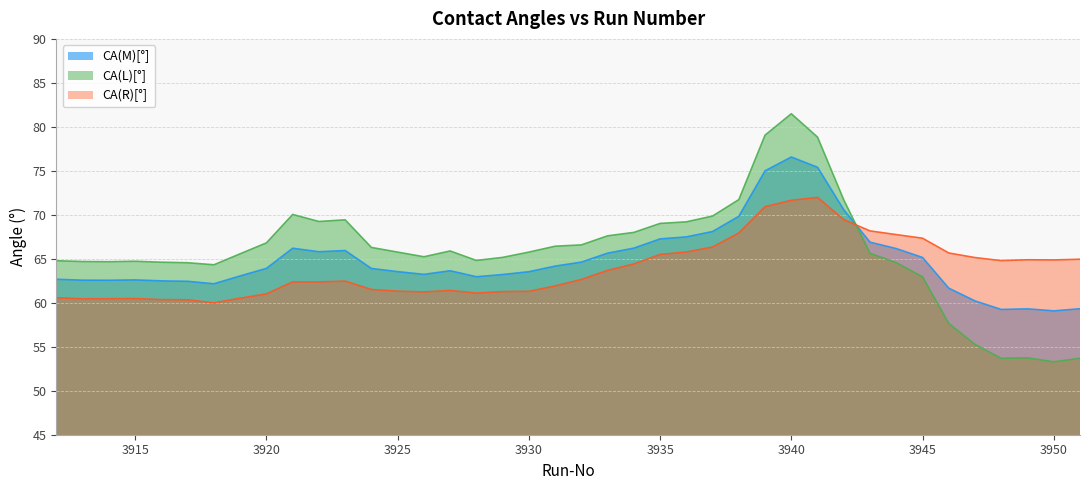

At how many categories does at least one series exceed 56?

40